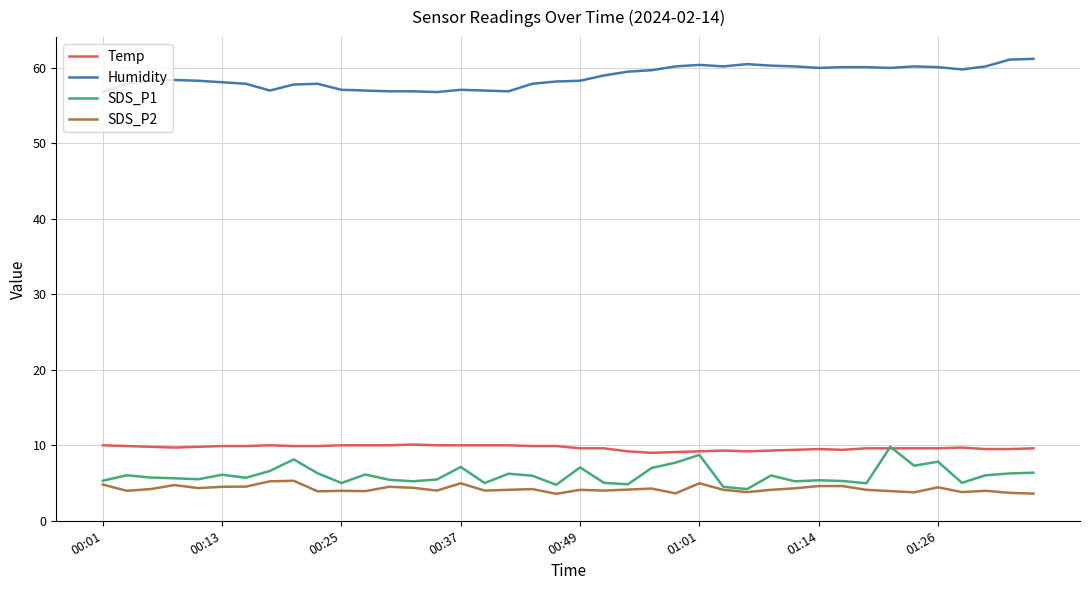

Does the chart display data point markers on the line(s)?

No